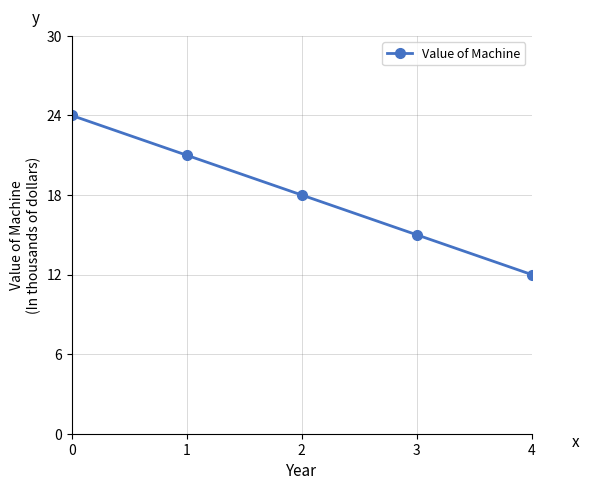

How many data points are less than 18?

2